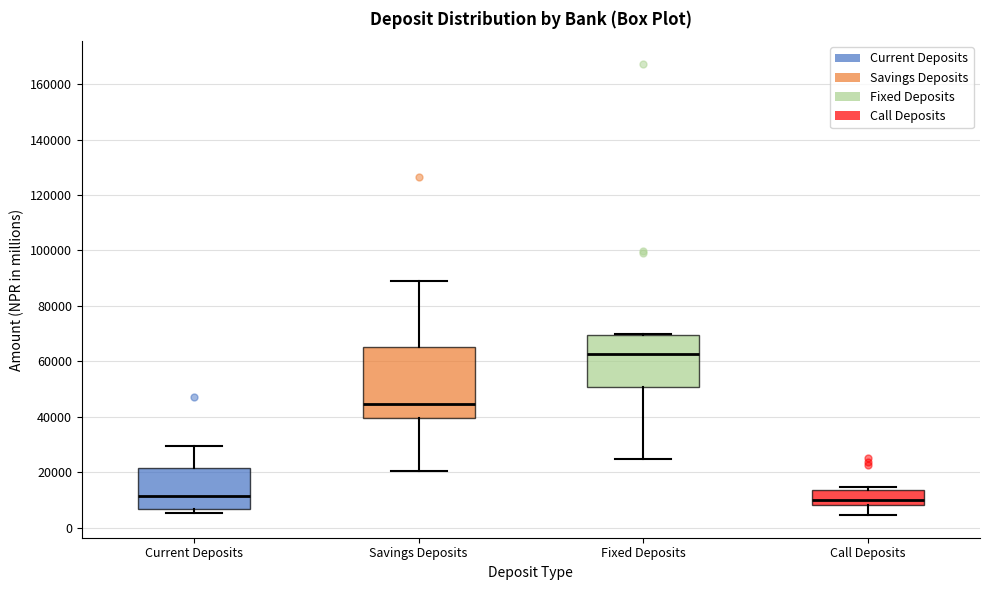

Reading left to right, read every box against the y-axis: the position of its median line, the range the box covers, and the ends of its whiskers. The values are not printed on the chart, so give them approximately, as read against the axis.

Current Deposits: median 12000, box 6000 to 22000, whiskers 6000 (just below the box's lower edge) to 30000
Savings Deposits: median 44000, box 40000 to 66000, whiskers 20000 to 90000
Fixed Deposits: median 62000, box 50000 to 70000, whiskers 24000 to 70000
Call Deposits: median 10000, box 8000 to 14000, whiskers 4000 to 14000 (just above the box's upper edge)